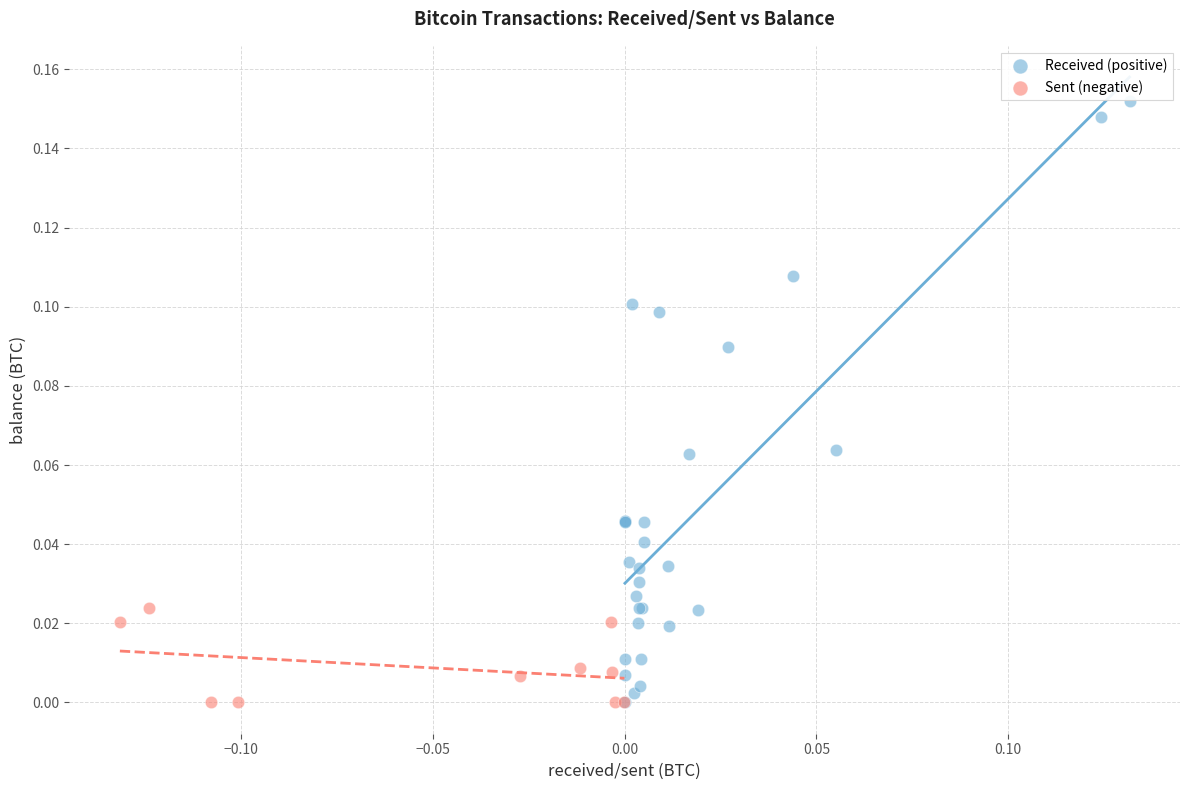

Which series reaches the maximum Y coordinate?

Received (positive)